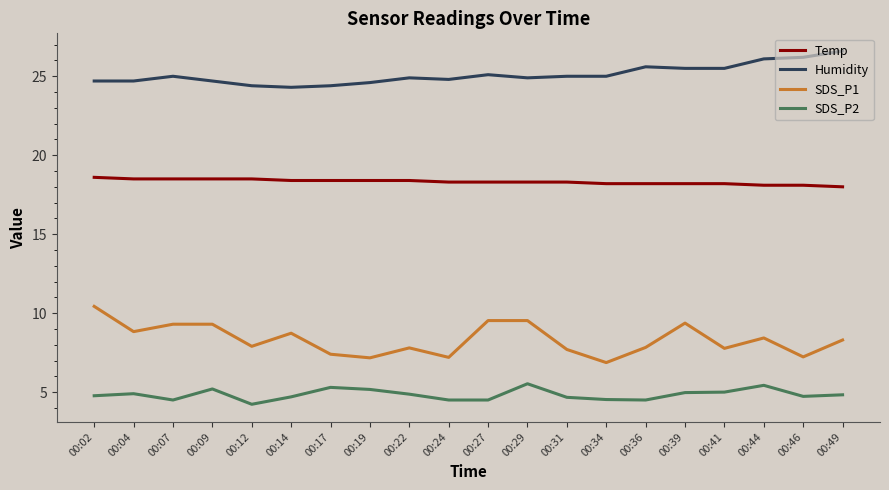

What is the difference between the highest and lowest values at 00:36?

21.1